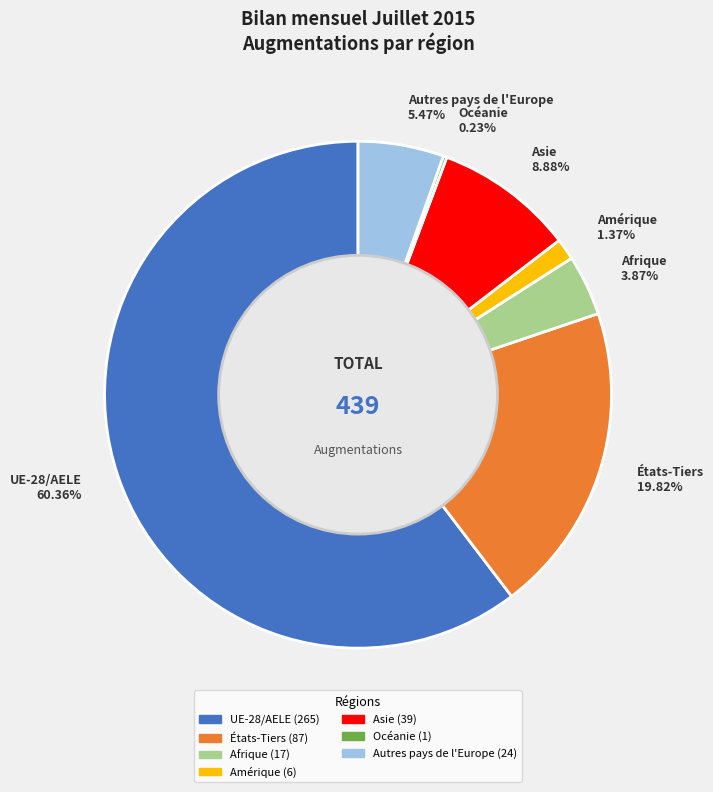

Is there any slice that represents more than half of the pie?

Yes